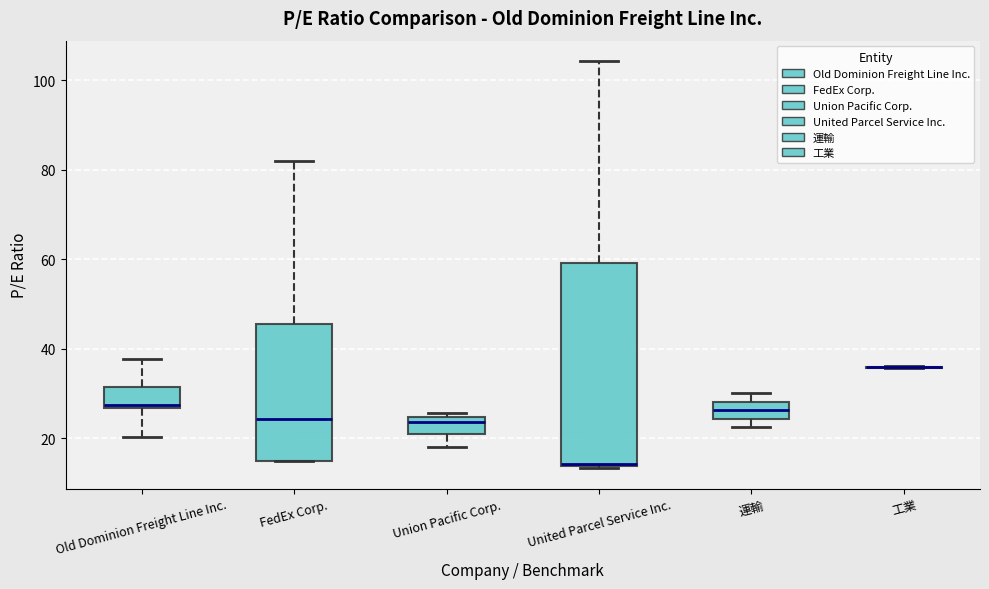

Where is the upper edge of the box for FedEx Corp. on the y-axis? The values are not printed on the chart, so give them approximately, as read against the axis.

46